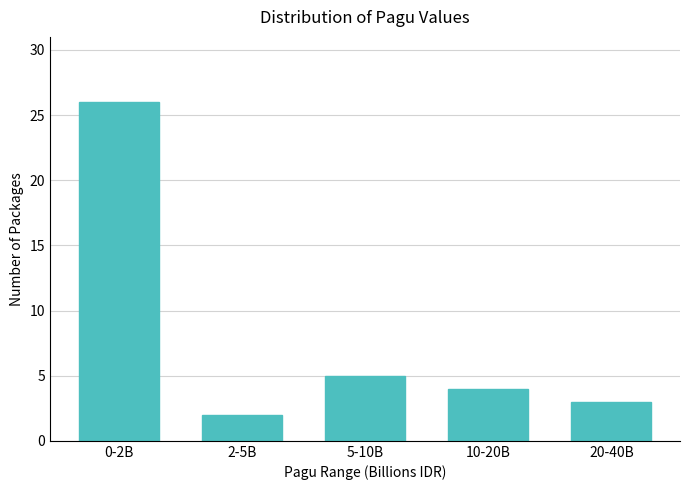

Reading right to left, transcribe all the data shown in this chart.

3	4	5	2	26